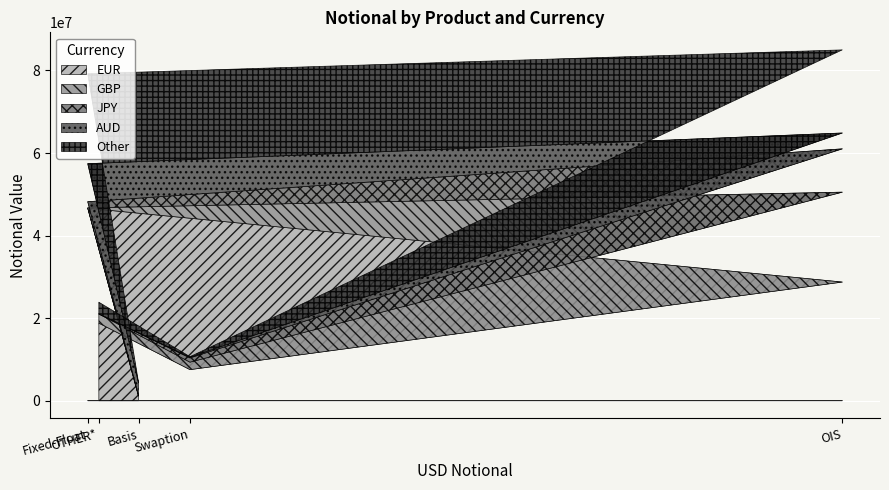

List the labels in order of GBP value, largest first.

OIS, OTHER*, Swaption, Fixed-Float, Basis